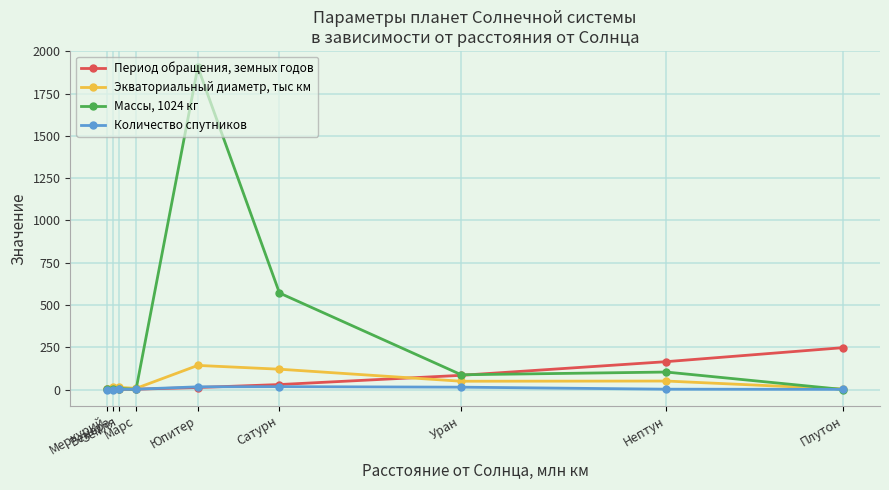

What is the label of the 2nd point from the left?

Венера